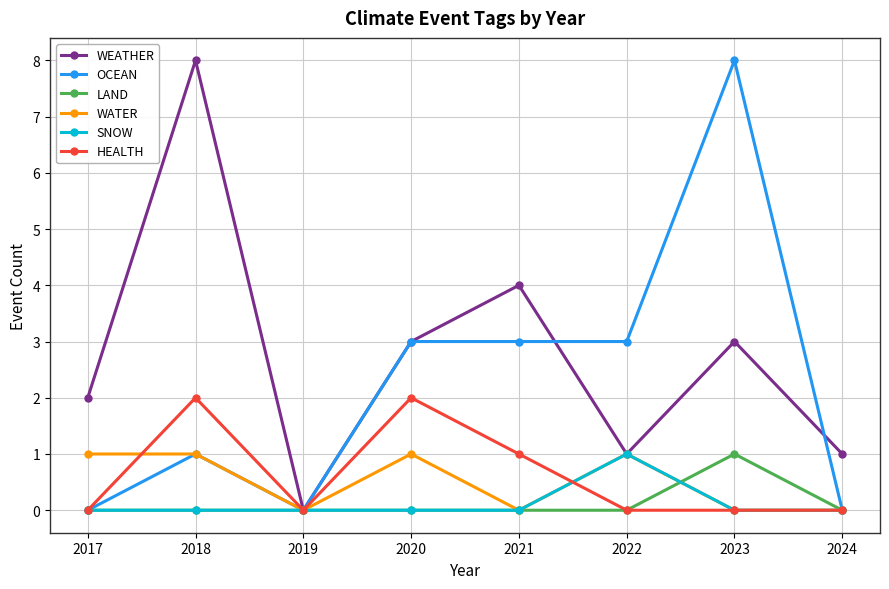

Which series has the largest total across all categories?

WEATHER